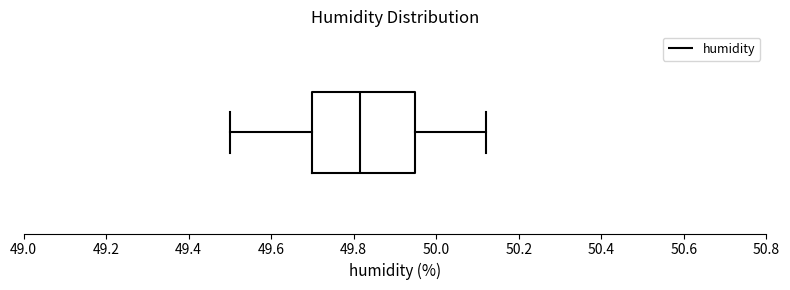

Read this box plot against the x-axis: the position of the median line, the range covered by the box, and the ends of both whiskers. The values are not printed on the chart, so give them approximately, as read against the axis.

median 49.82, box 49.70 to 49.94, whiskers 49.50 to 50.12